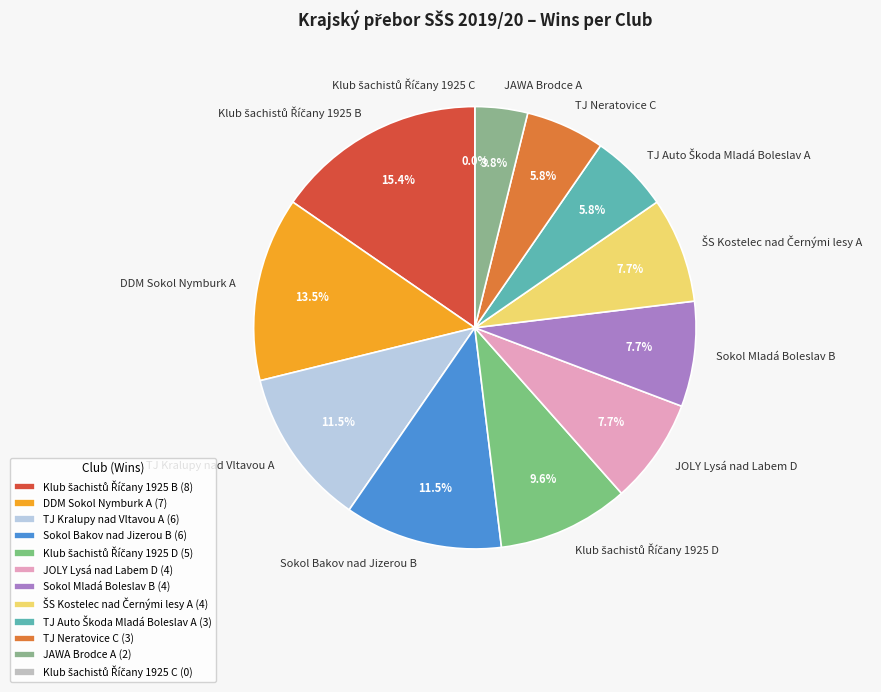

What is the total percentage of TJ Kralupy nad Vltavou A and Klub šachistů Říčany 1925 B?

26.9%